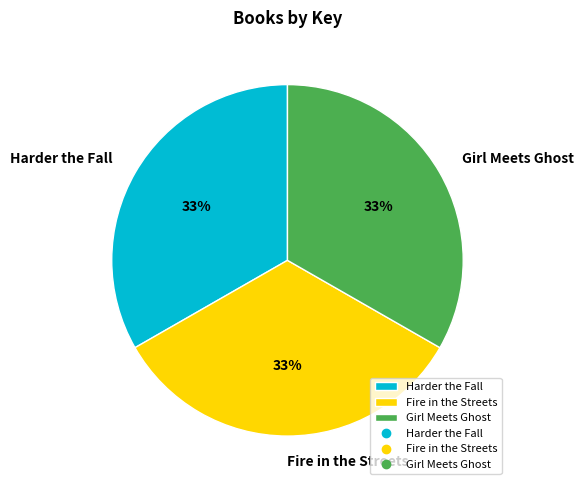

Approximately how many times larger is the value at Girl Meets Ghost compared to Fire in the Streets?

1.0